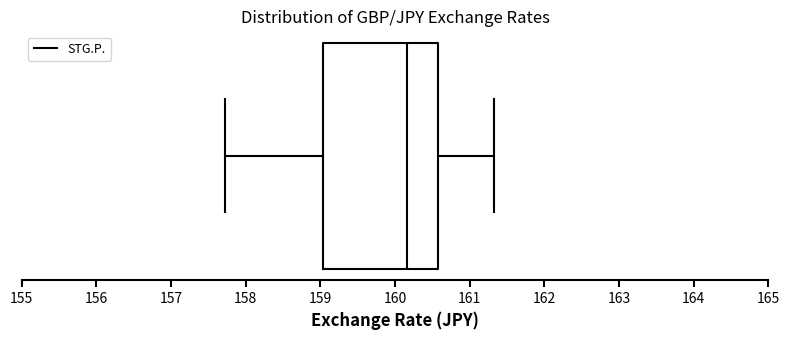

Where is the right edge of the box on the x-axis? The values are not printed on the chart, so give them approximately, as read against the axis.

160.6